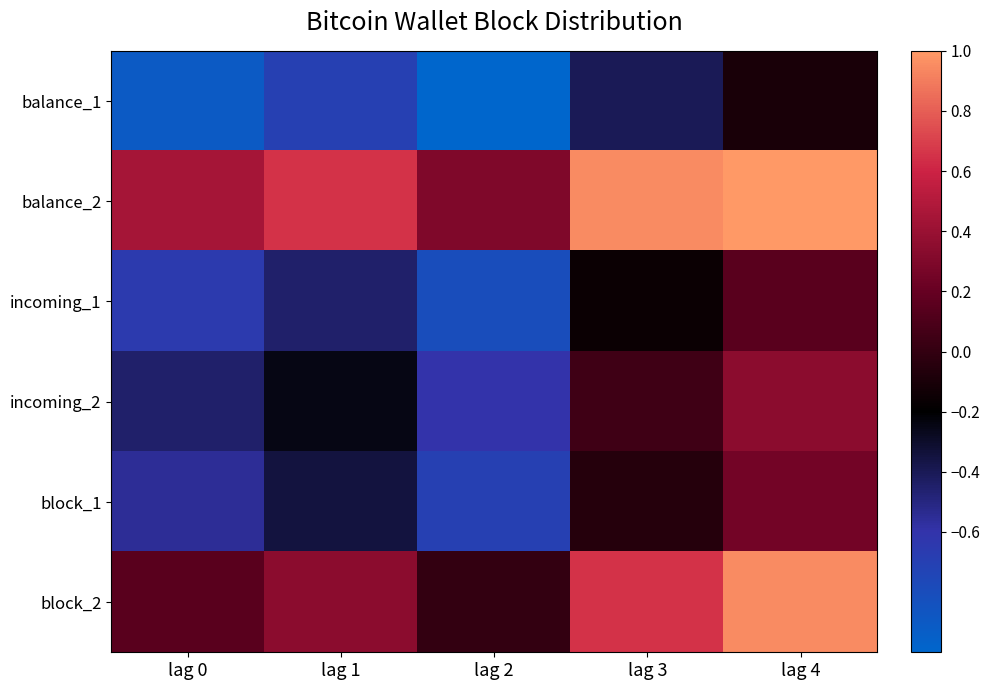

How many series are shown in this chart?

6